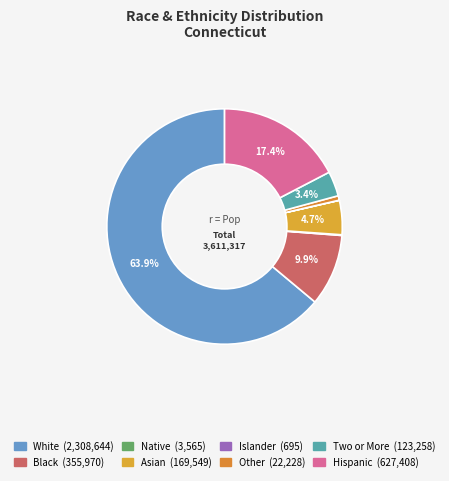

Is there any slice that represents more than half of the pie?

Yes